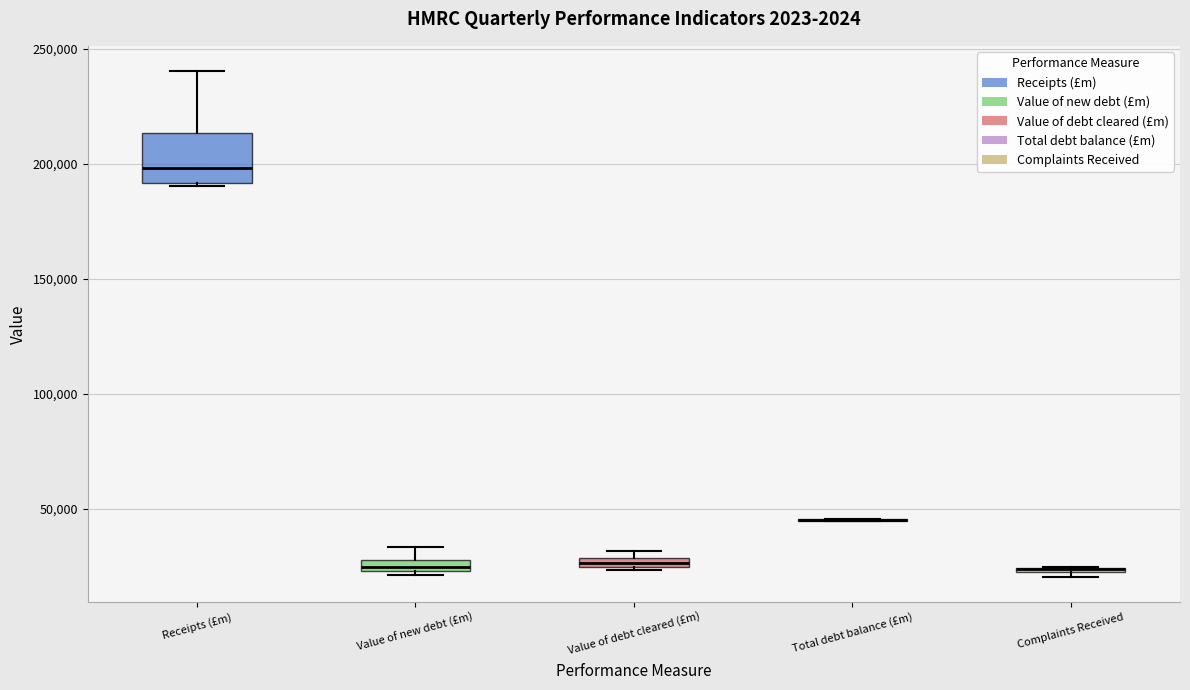

Where is the upper edge of the box for Value of debt cleared (£m) on the y-axis? The values are not printed on the chart, so give them approximately, as read against the axis.

30000